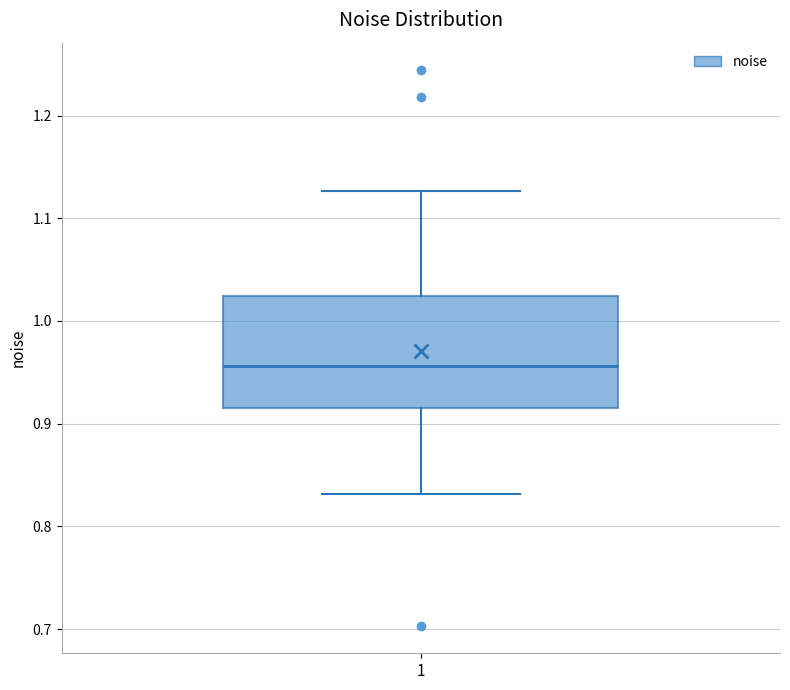

Read this box plot against the y-axis: the position of the median line, the range covered by the box, and the ends of both whiskers. The values are not printed on the chart, so give them approximately, as read against the axis.

median 0.96, box 0.92 to 1.02, whiskers 0.83 to 1.13